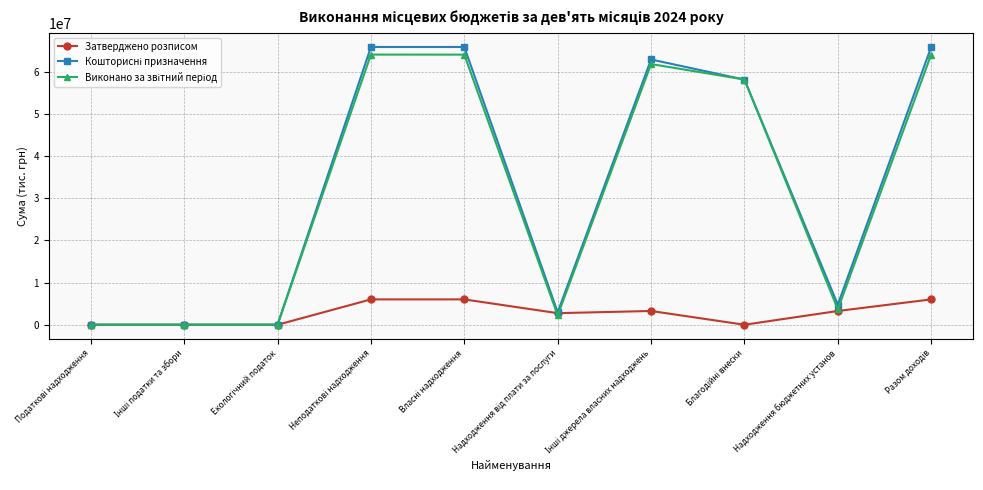

What is the average value of the Затверджено розписом series?

2733392.8